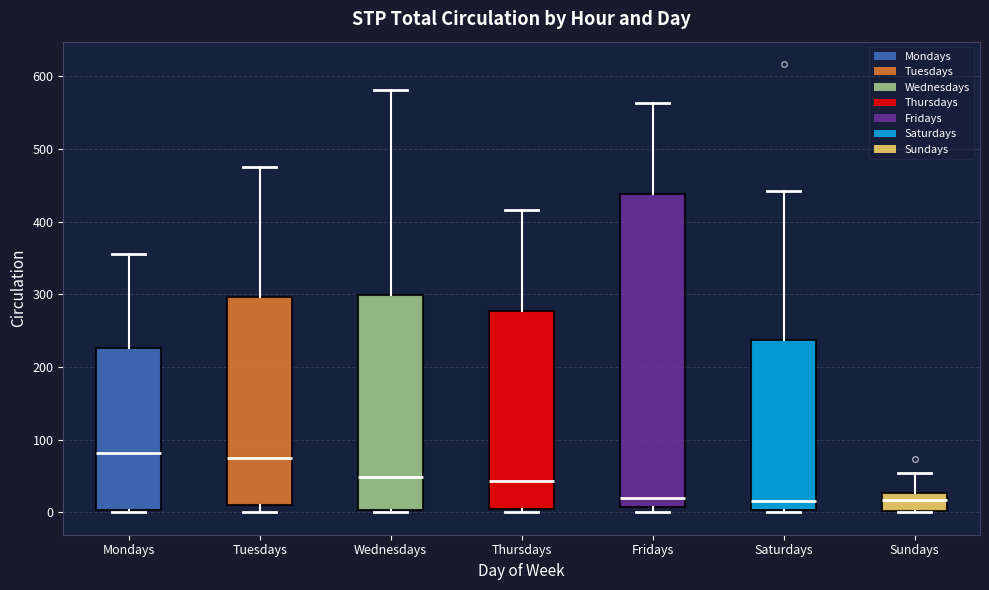

Comparing the boxes themselves (not the whiskers), which one is the tallest?

Fridays